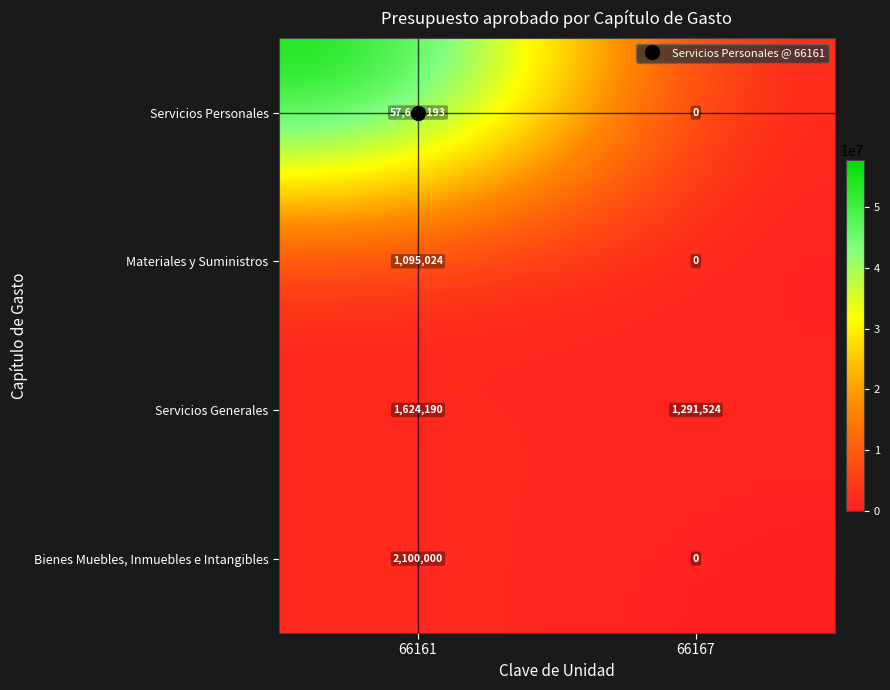

How many values in the Bienes Muebles, Inmuebles e Intangibles series are below 2100000?

1